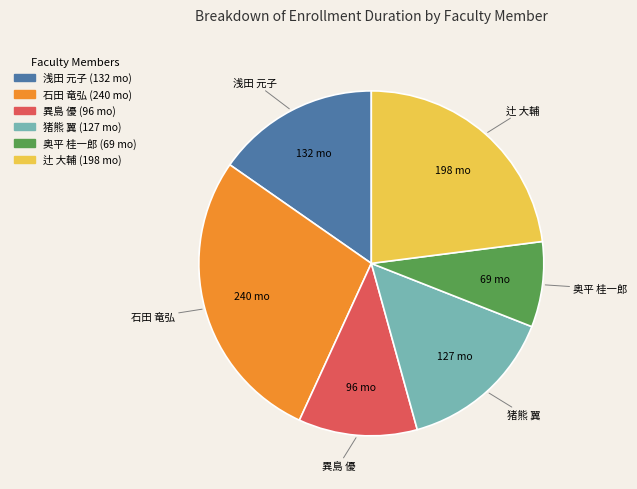

Approximately how many times larger is the value at 異島 優 compared to 石田 竜弘?

0.4